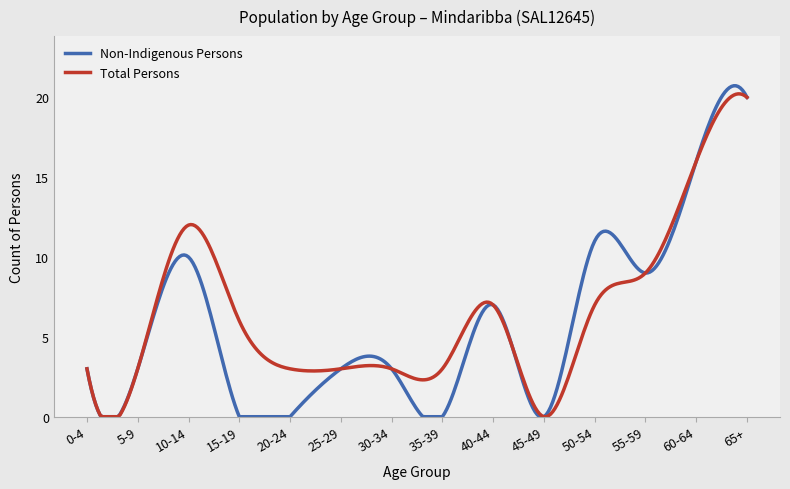

Which series has the widest spread of values?

Non-Indigenous Persons